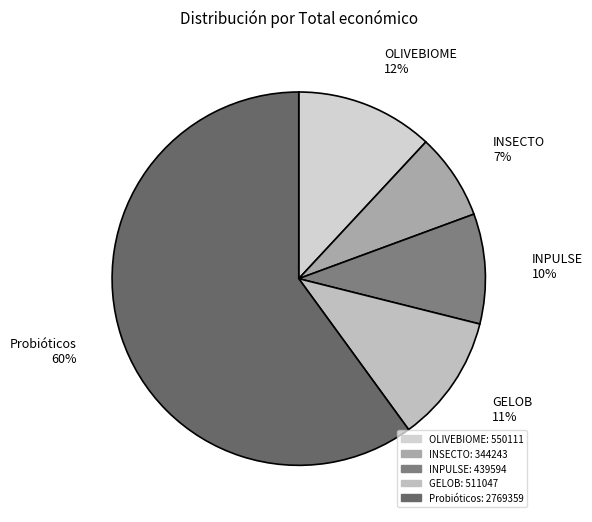

Combined, do GELOB and INSECTO account for over 50%?

No